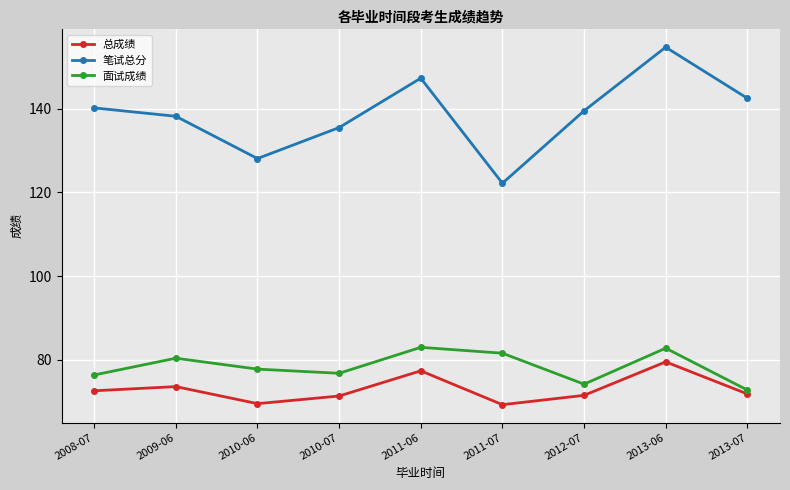

The 面试成绩 series shows 119.1 at 2013-06. True or false?

False